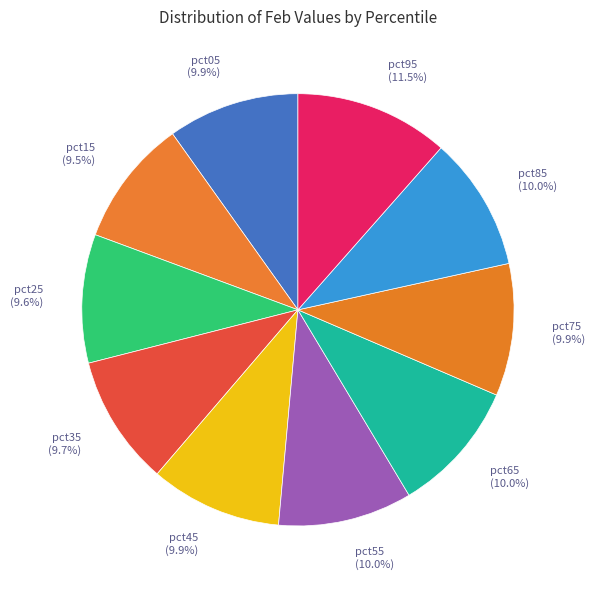

To the nearest percent, what is the average slice percentage?

10%